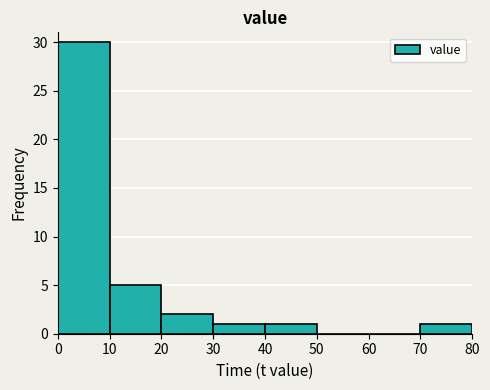

Reading left to right, transcribe this chart: for each bar, give the range it covers on the x-axis and its height. The values are not printed on the chart, so give them approximately, as read against the axis.

0 to 10: 30
10 to 20: 5
20 to 30: 2
30 to 40: 1
40 to 50: 1
50 to 60: 0
60 to 70: 0
70 to 80: 1